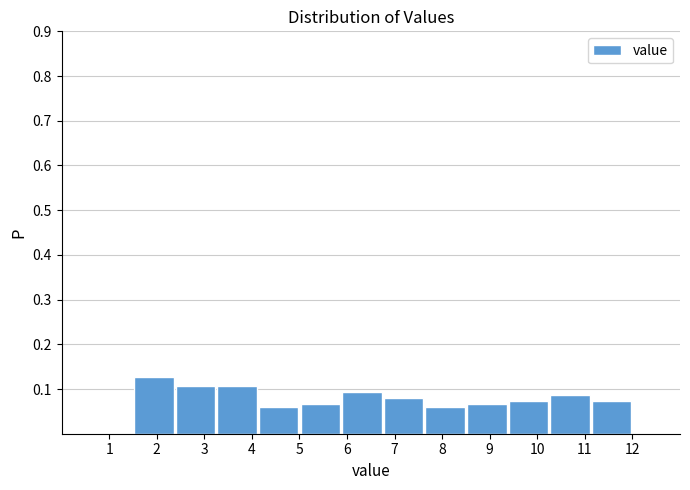

Reading left to right, transcribe this chart: for each bar, give the range it covers on the x-axis and its height. Neither the bar edges nor the heights are printed on the chart, so give them approximately, as read against the axes.

1.5 to 2.4: 0.13
2.4 to 3.3: 0.11
3.3 to 4.1: 0.11
4.1 to 5.0: 0.06
5.0 to 5.9: 0.07
5.9 to 6.8: 0.09
6.8 to 7.6: 0.08
7.6 to 8.5: 0.06
8.5 to 9.4: 0.07
9.4 to 10.3: 0.07
10.3 to 11.1: 0.09
11.1 to 12.0: 0.07